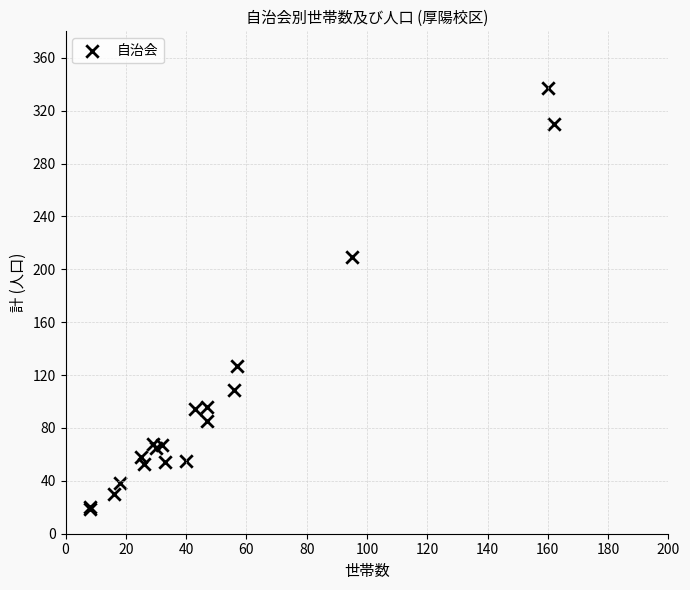

What Y value in the scatter plot is closest to 178?

209